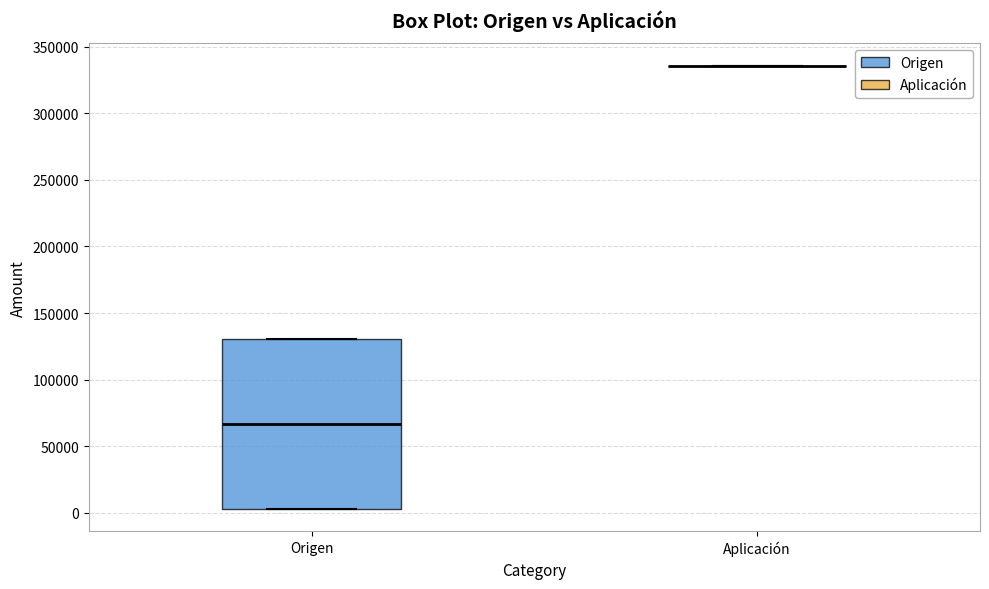

Reading left to right, read every box against the y-axis: the position of its median line, the range the box covers, and the ends of its whiskers. The values are not printed on the chart, so give them approximately, as read against the axis.

Origen: median 65000, box 5000 to 130000, whiskers 5000 to 130000
Aplicación: box collapsed to a line at 335000, whiskers 335000 to 335000